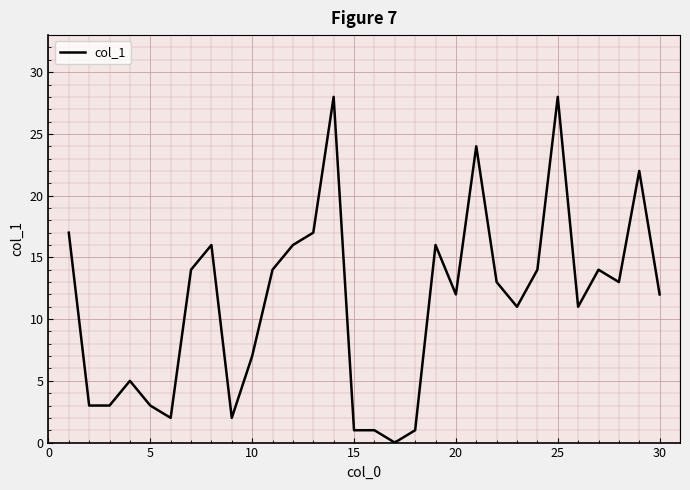

What is the difference between the maximum and second lowest values?

27